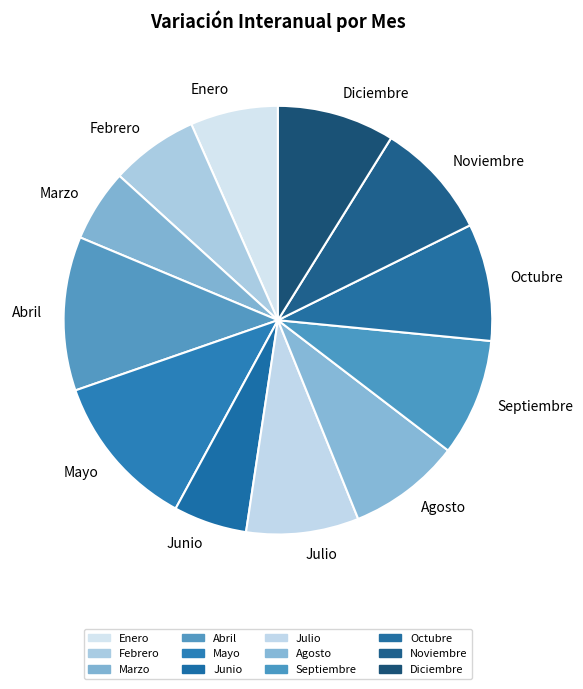

What is the ratio of the value at Septiembre to the value at Enero?

1.3